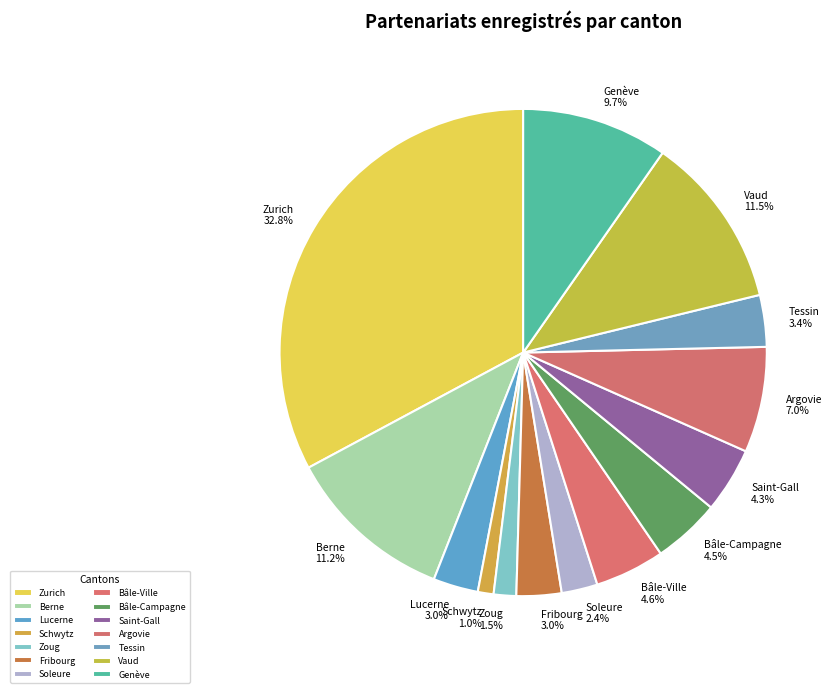

How many segments does this pie chart have?

14